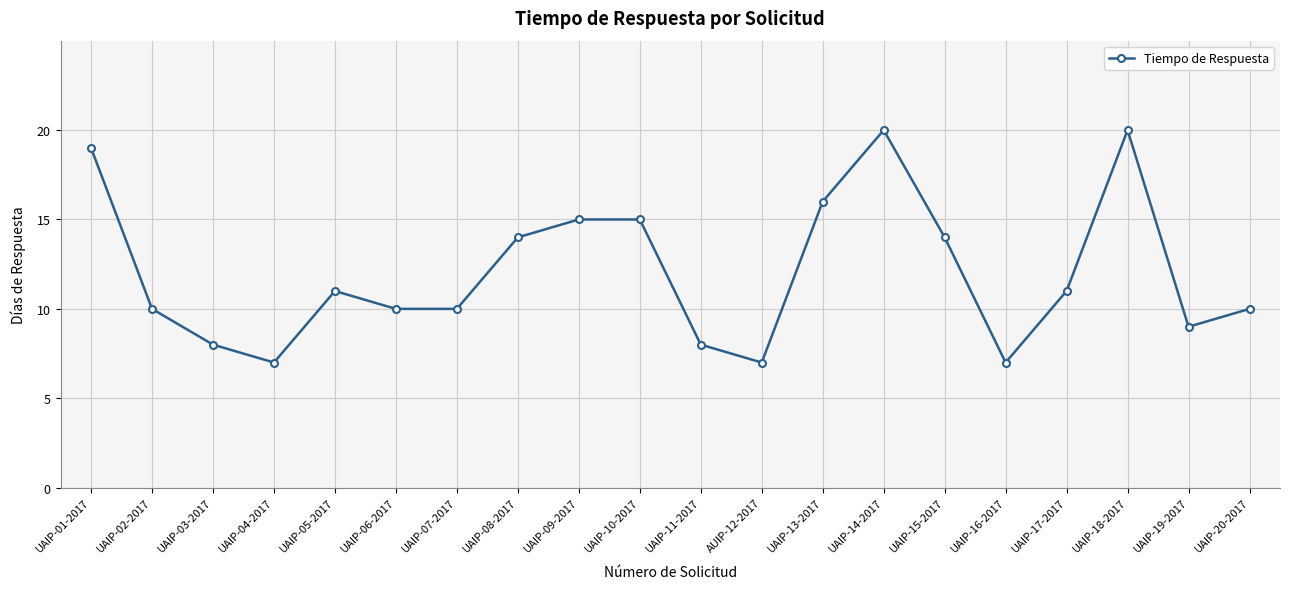

What is the maximum value shown in the chart?

20